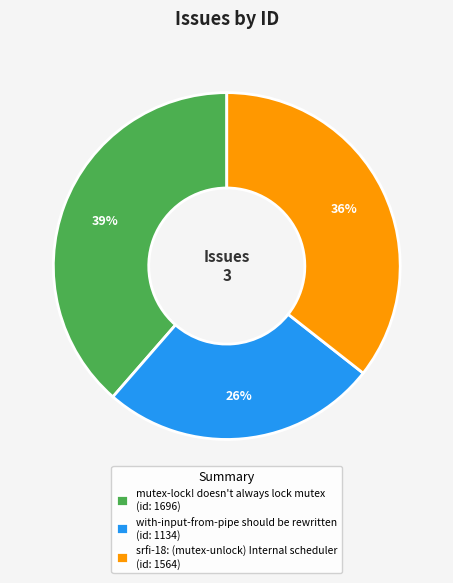

Does with-input-from-pipe should be rewritten account for over 50% of the chart?

No